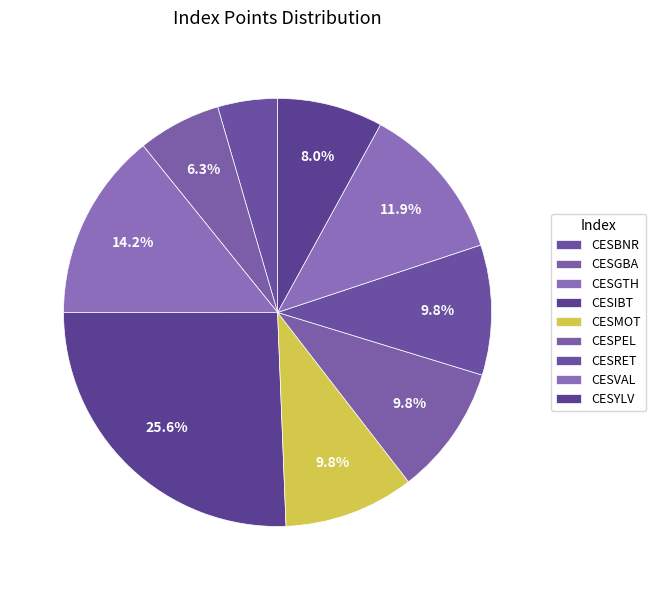

To the nearest percent, what portion does CESPEL represent?

10%